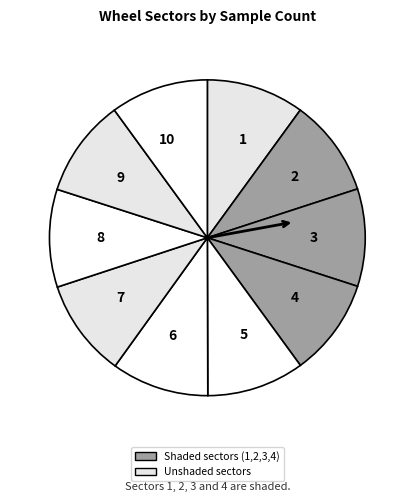

Does any single category account for the majority?

No